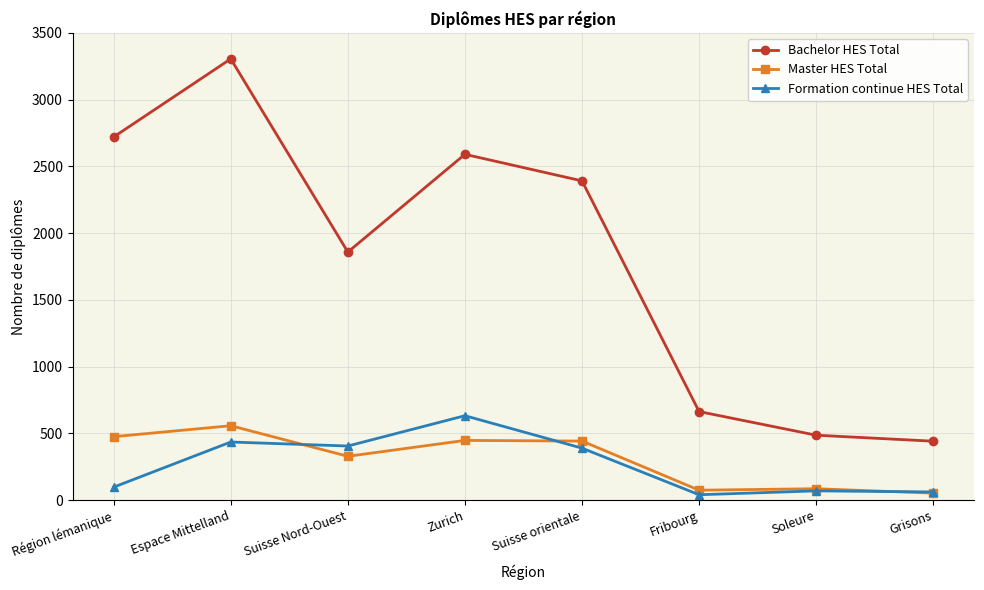

True or false: Master HES Total and Bachelor HES Total intersect in this chart.

False